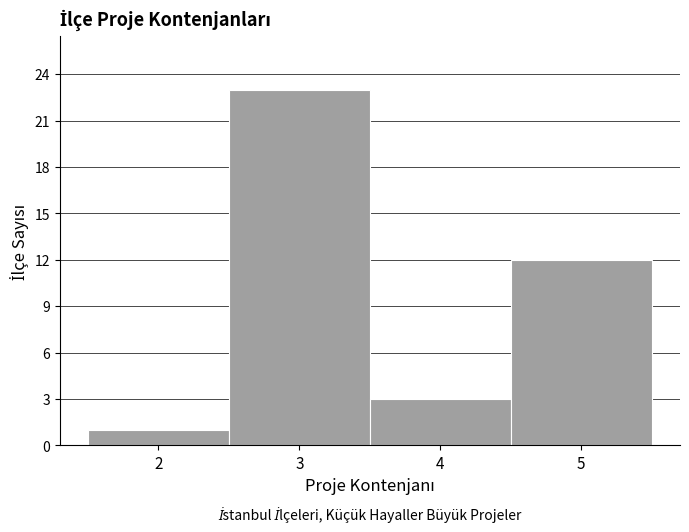

Reading left to right, transcribe this chart: for each bar, give the range it covers on the x-axis and its height. The values are not printed on the chart, so give them approximately, as read against the axis.

1.5 to 2.5: 1
2.5 to 3.5: 23
3.5 to 4.5: 3
4.5 to 5.5: 12